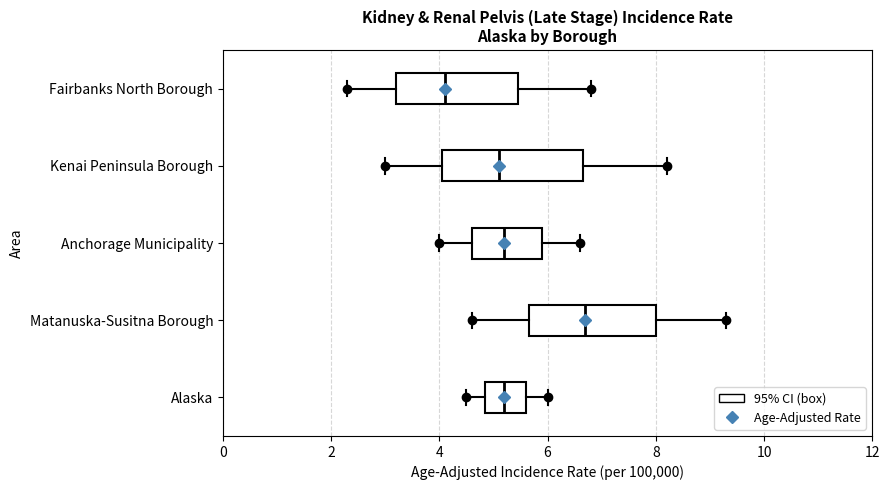

Reading bottom to top, read every box against the x-axis: the position of its median line, the range the box covers, and the ends of its whiskers. The values are not printed on the chart, so give them approximately, as read against the axis.

Alaska: median 5.2, box 4.8 to 5.6, whiskers 4.6 to 6.0
Matanuska-Susitna Borough: median 6.8, box 5.6 to 8.0, whiskers 4.6 to 9.4
Anchorage Municipality: median 5.2, box 4.6 to 6.0, whiskers 4.0 to 6.6
Kenai Peninsula Borough: median 5.2, box 4.0 to 6.6, whiskers 3.0 to 8.2
Fairbanks North Borough: median 4.2, box 3.2 to 5.4, whiskers 2.4 to 6.8